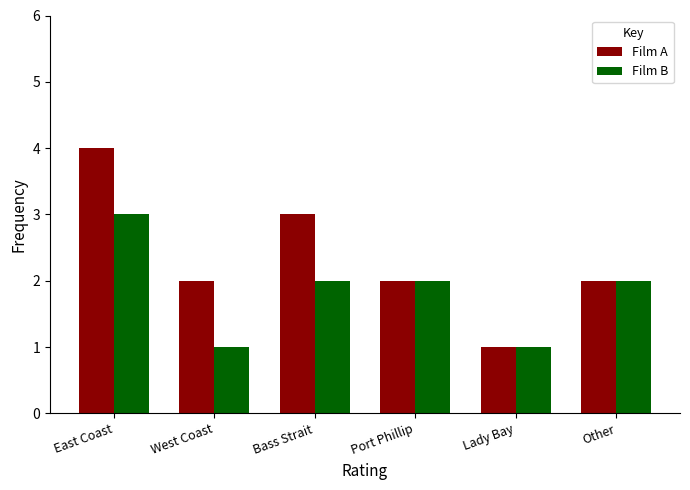

How many data points does each series have?

6